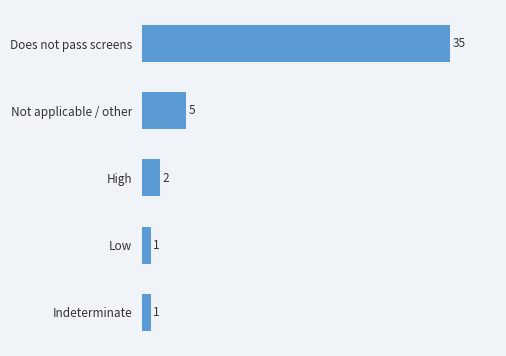

What is the difference between the maximum and second lowest values?

34